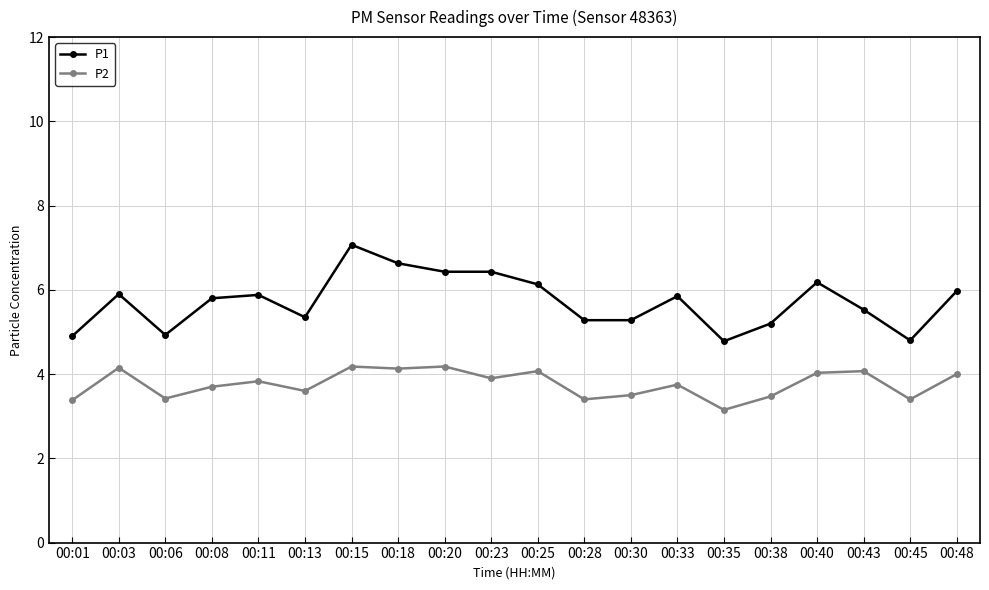

What is the value of the P2 point at the 12th from the left?

3.4